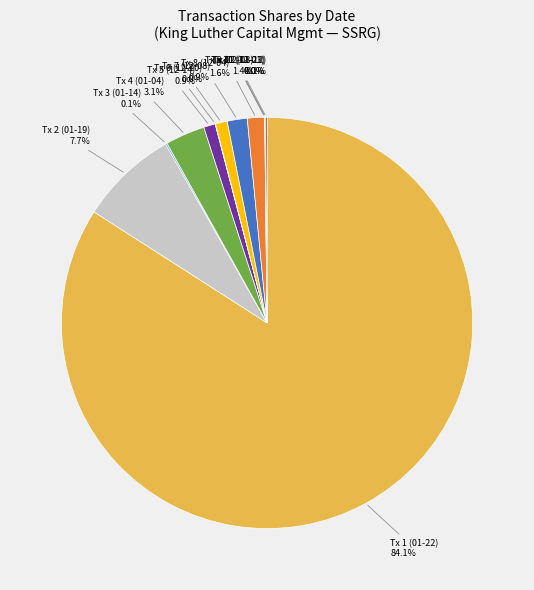

Does any single category account for the majority?

Yes